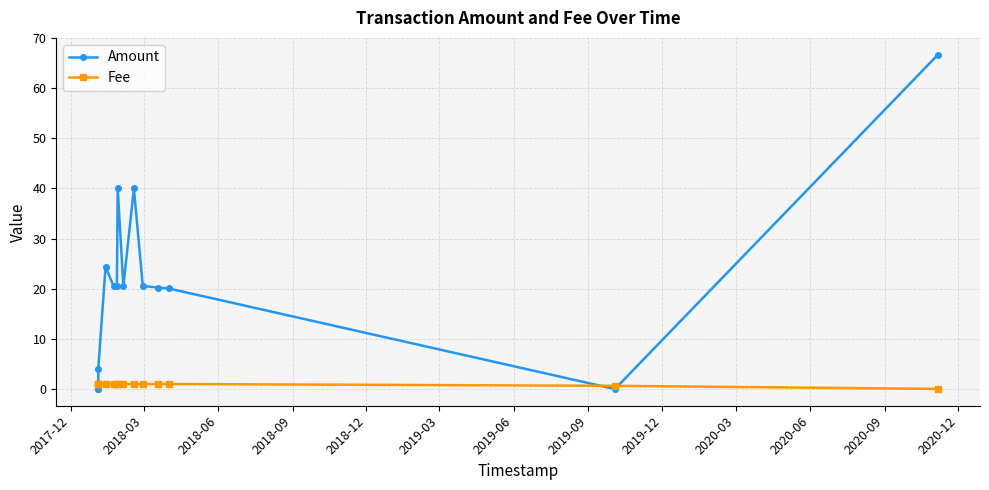

How many lines are shown in the chart?

2